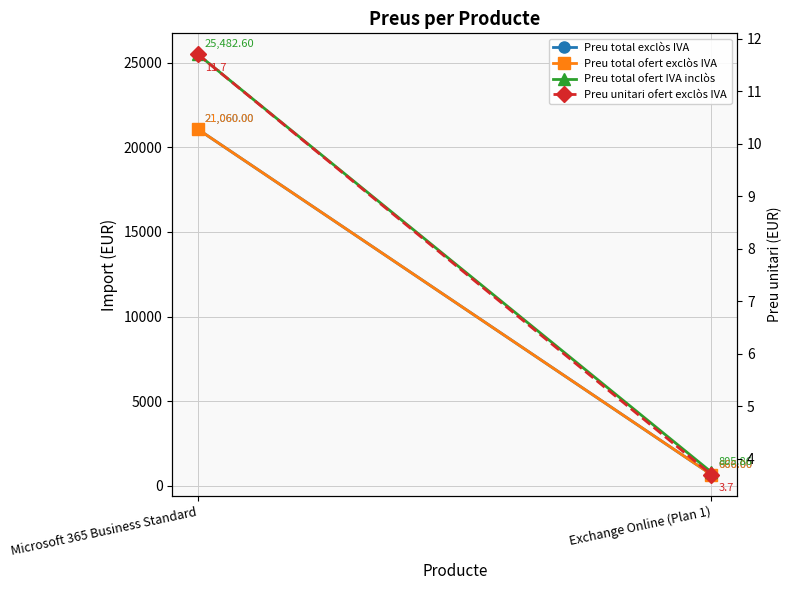

List the labels in order of Preu unitari ofert exclòs IVA value, largest first.

Microsoft 365 Business Standard, Exchange Online (Plan 1)